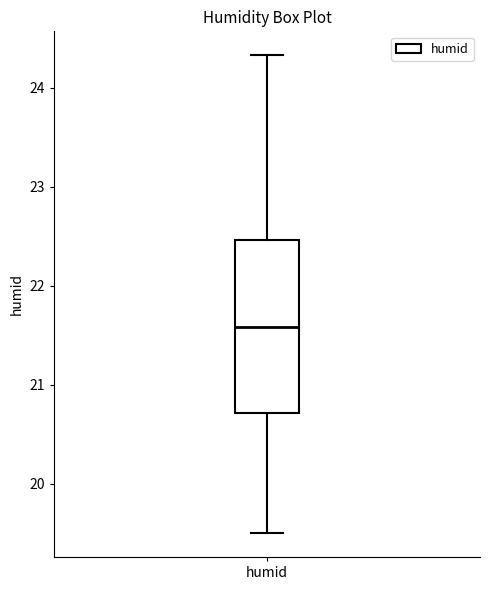

Where does the upper whisker of the box for humid end on the y-axis? The values are not printed on the chart, so give them approximately, as read against the axis.

24.3